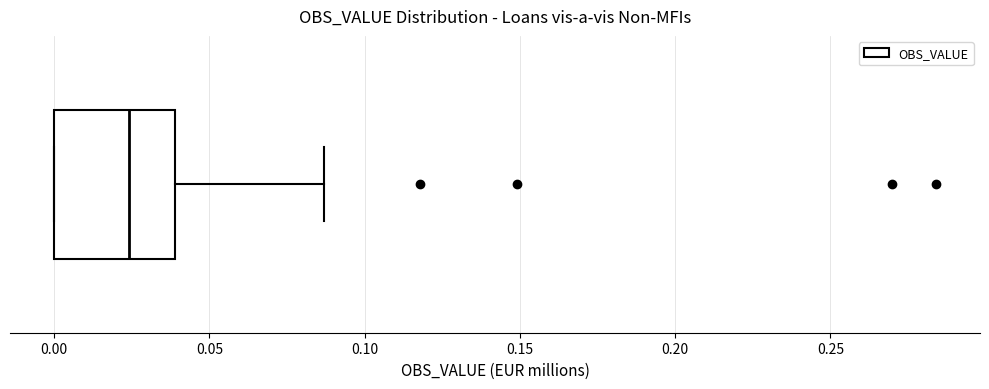

Transcribe this box plot: give where the median line is, the range the box spans, and where the two whiskers end, as read against the x-axis. The values are not printed on the chart, so give them approximately, as read against the axis.

median 0.025, box 0.000 to 0.040, whiskers 0.000 to 0.085